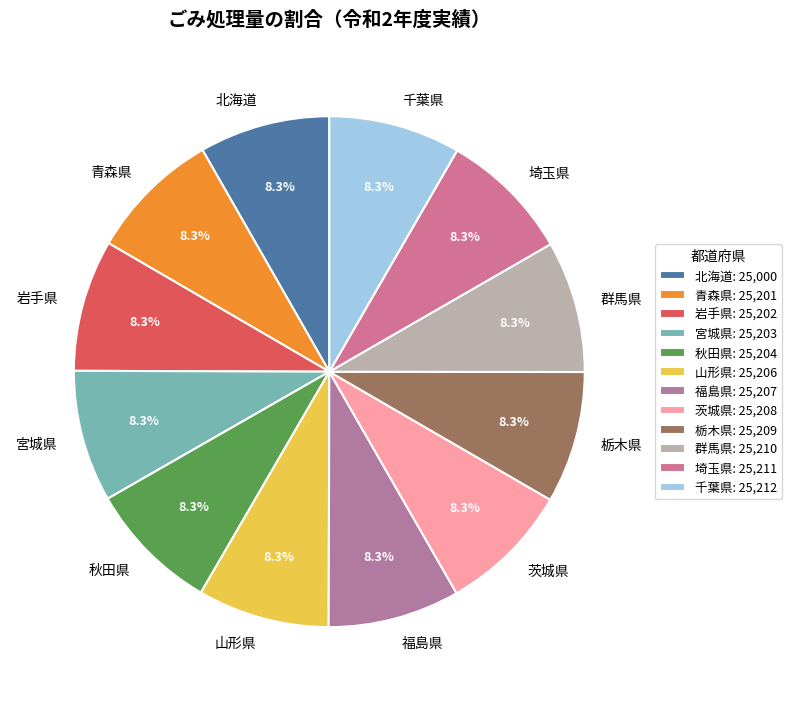

The 秋田県 slice represents 8% of the pie. True or false?

True